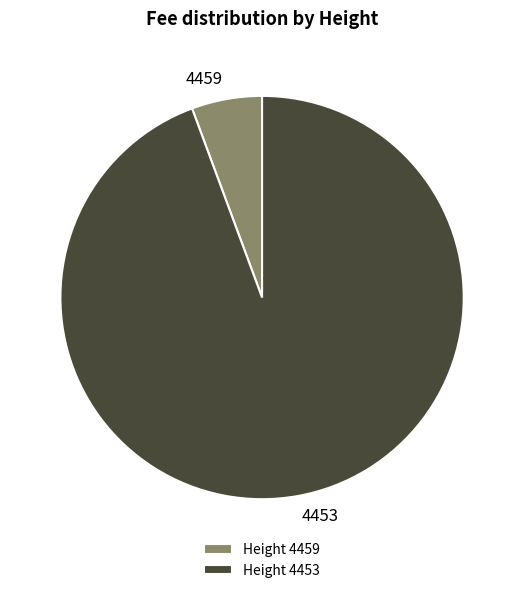

True or false: 4459 accounts for 6% of the total.

True